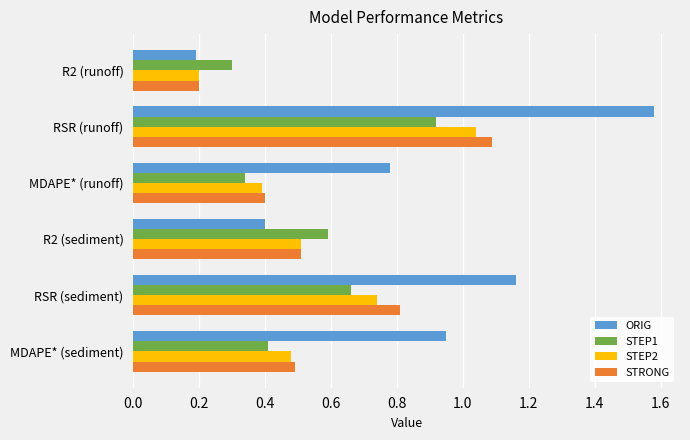

What is the maximum value for STRONG?

1.1